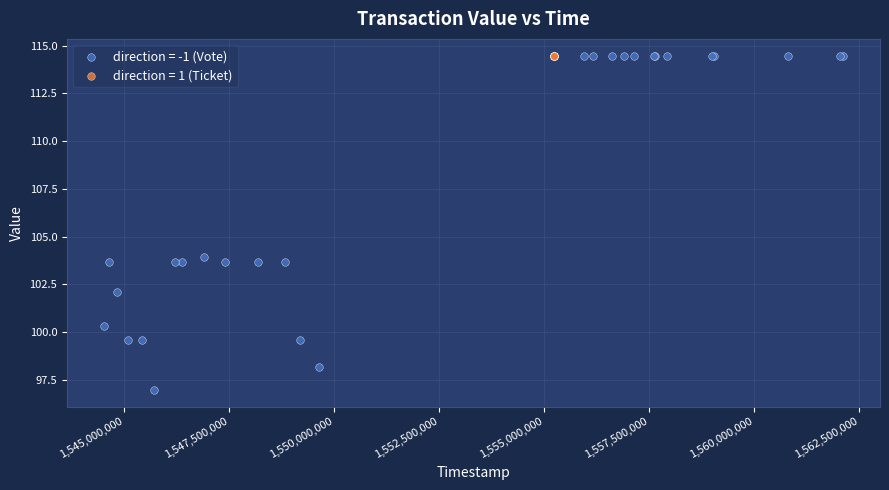

Which series contains the lowest Y value?

direction = -1 (Vote)